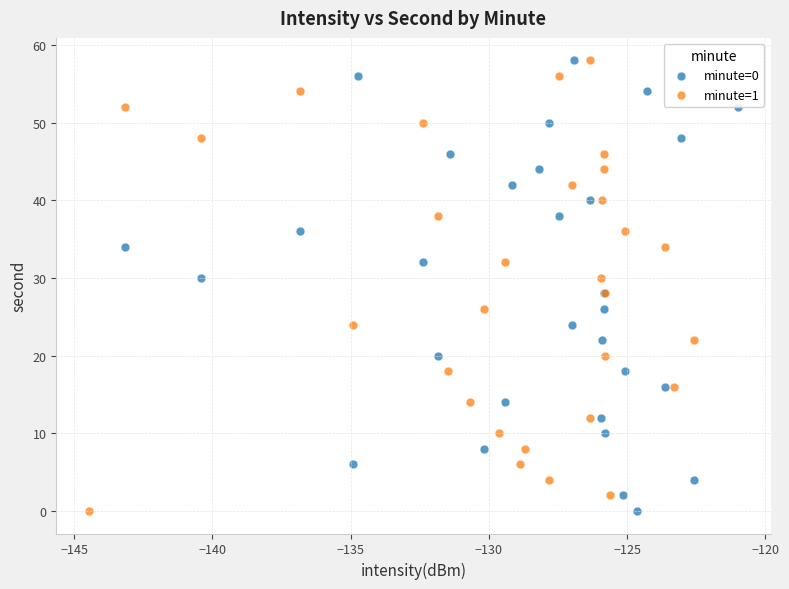

What are all the series names shown in the legend?

minute=0, minute=1